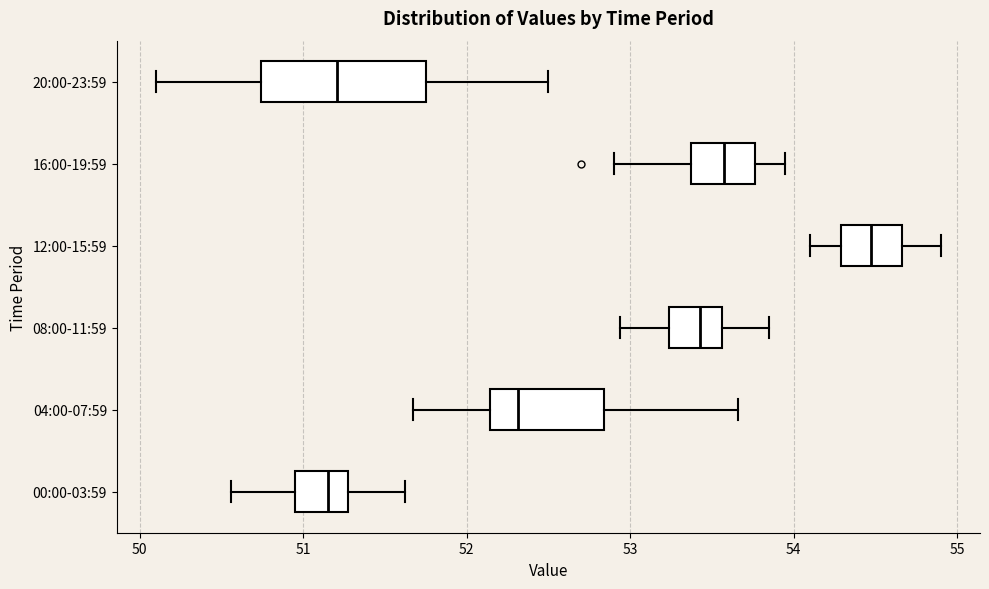

Reading bottom to top, read every box against the x-axis: the position of its median line, the range the box covers, and the ends of its whiskers. The values are not printed on the chart, so give them approximately, as read against the axis.

00:00-03:59: median 51.2, box 51.0 to 51.3, whiskers 50.6 to 51.6
04:00-07:59: median 52.3, box 52.1 to 52.8, whiskers 51.7 to 53.7
08:00-11:59: median 53.4, box 53.2 to 53.6, whiskers 52.9 to 53.9
12:00-15:59: median 54.5, box 54.3 to 54.7, whiskers 54.1 to 54.9
16:00-19:59: median 53.6, box 53.4 to 53.8, whiskers 52.9 to 54.0
20:00-23:59: median 51.2, box 50.7 to 51.8, whiskers 50.1 to 52.5